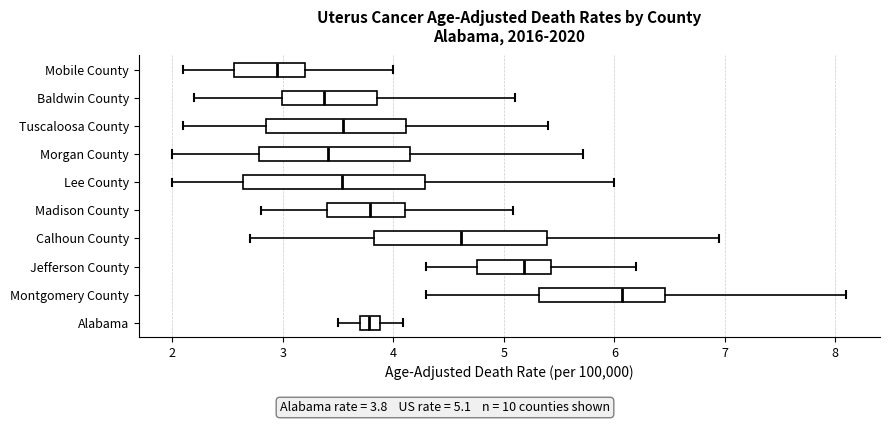

Reading bottom to top, transcribe this box plot: for each box, give where its median line is, the range the box spans, and where its two whiskers end, as read against the x-axis. The values are not printed on the chart, so give them approximately, as read against the axis.

Alabama: median 3.8, box 3.7 to 3.9, whiskers 3.5 to 4.1
Montgomery County: median 6.1, box 5.3 to 6.5, whiskers 4.3 to 8.1
Jefferson County: median 5.2, box 4.8 to 5.4, whiskers 4.3 to 6.2
Calhoun County: median 4.6, box 3.8 to 5.4, whiskers 2.7 to 6.9
Madison County: median 3.8, box 3.4 to 4.1, whiskers 2.8 to 5.1
Lee County: median 3.5, box 2.6 to 4.3, whiskers 2.0 to 6.0
Morgan County: median 3.4, box 2.8 to 4.1, whiskers 2.0 to 5.7
Tuscaloosa County: median 3.5, box 2.8 to 4.1, whiskers 2.1 to 5.4
Baldwin County: median 3.4, box 3.0 to 3.9, whiskers 2.2 to 5.1
Mobile County: median 2.9, box 2.6 to 3.2, whiskers 2.1 to 4.0